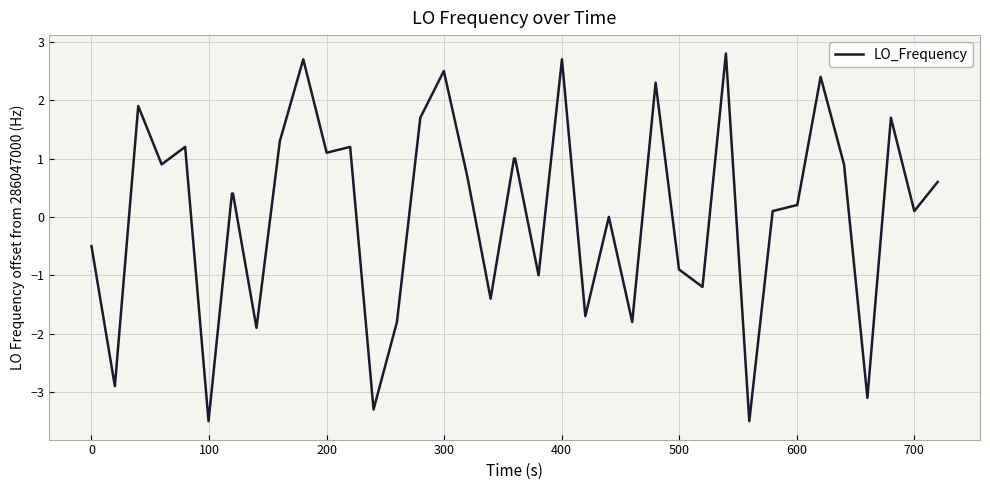

What is the minimum value shown in the chart?

-3.5